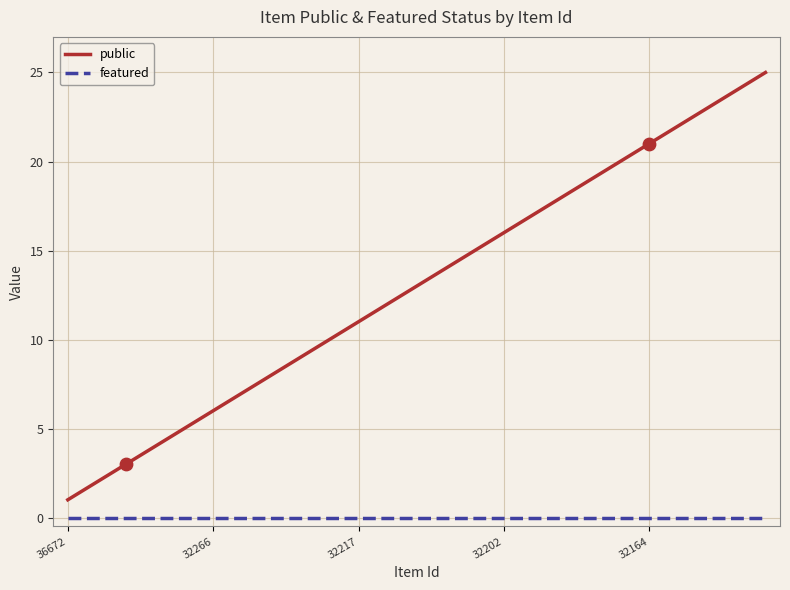

Which series has the largest total across all categories?

public